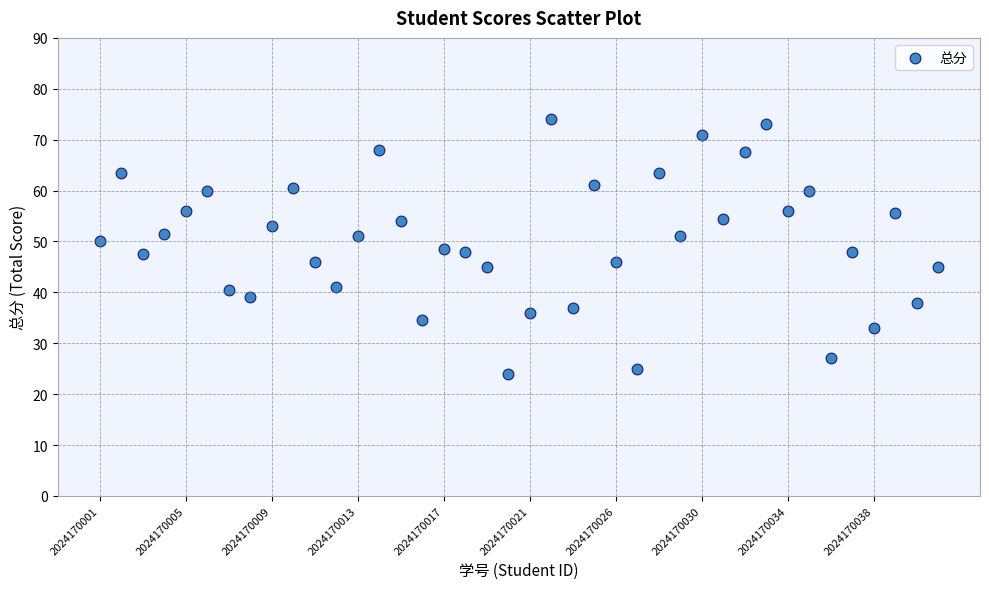

What is the range of Y values (max minus min)?

50.0